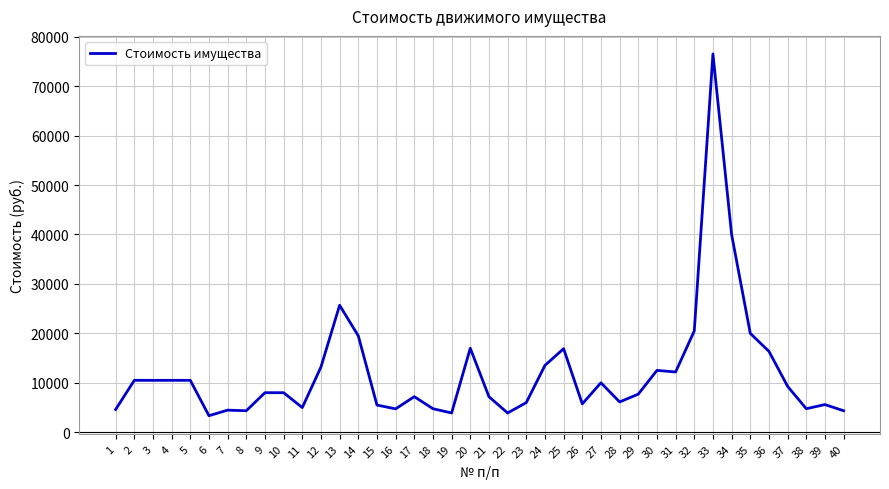

What is the ratio of the value at 26 to the value at 23?

1.0